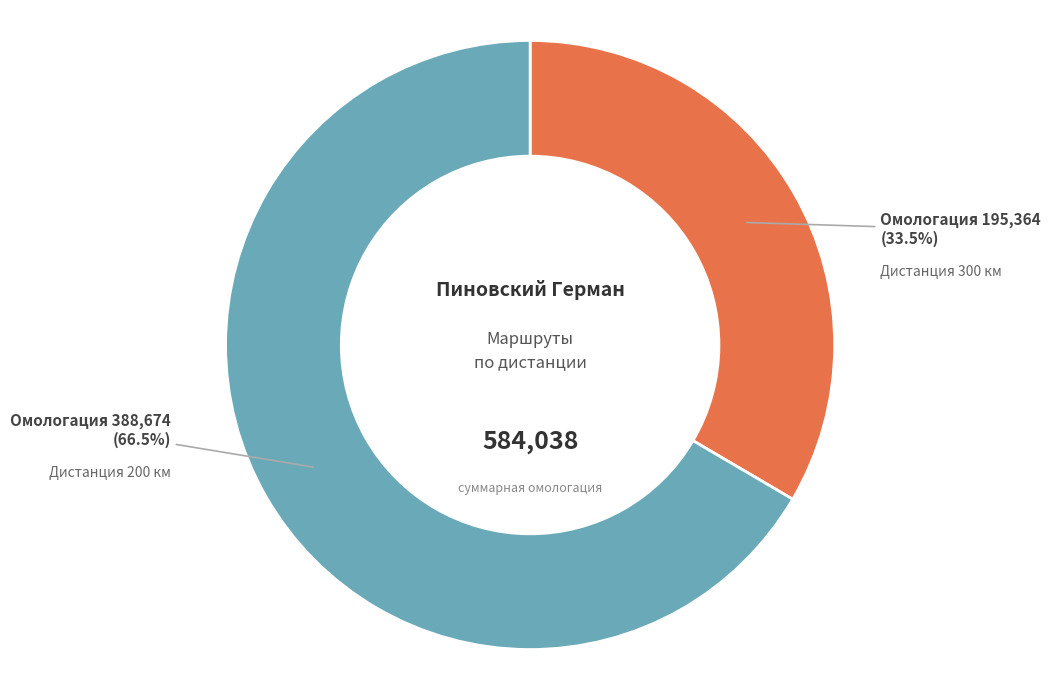

Does any single category account for the majority?

Yes